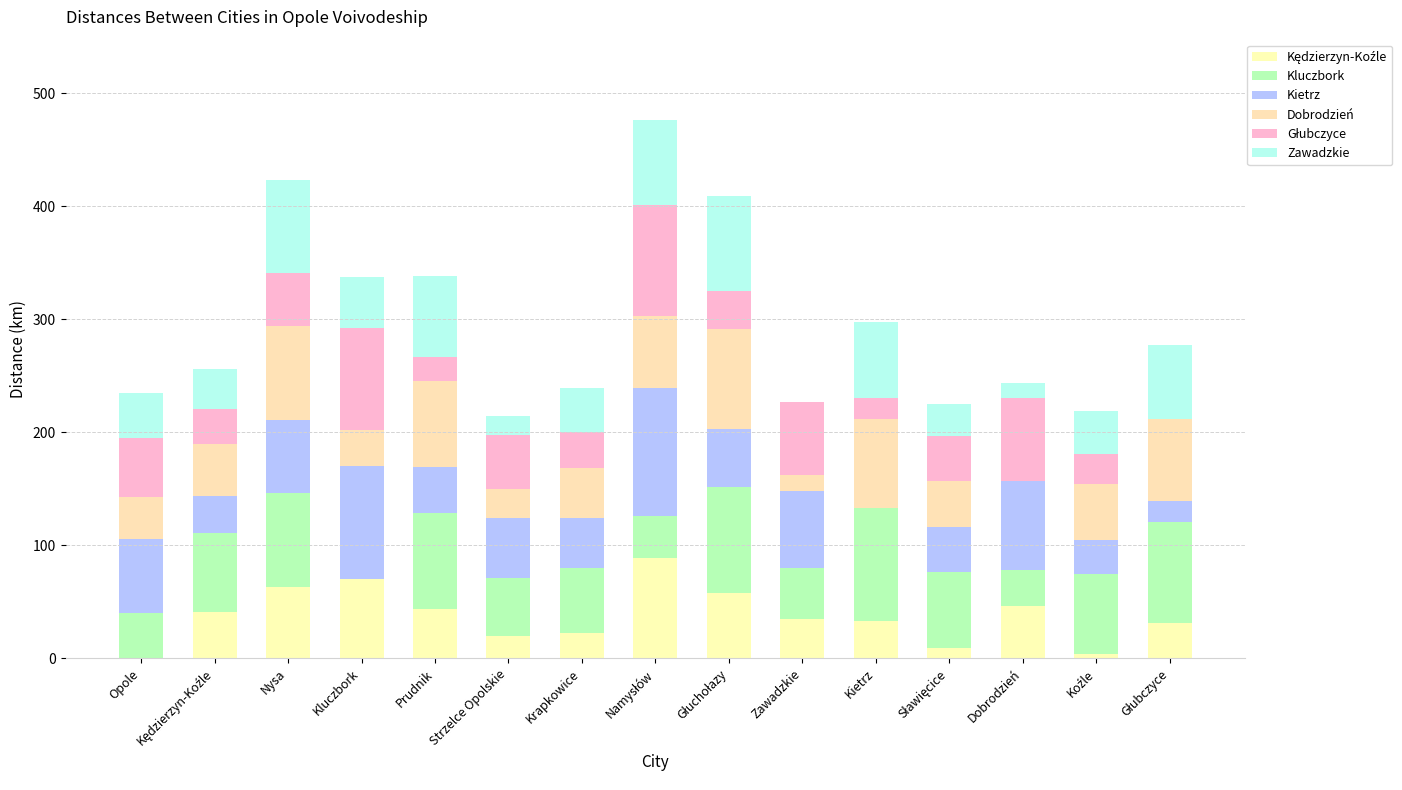

Where is Dobrodzień nearest to the value 44?

Krapkowice